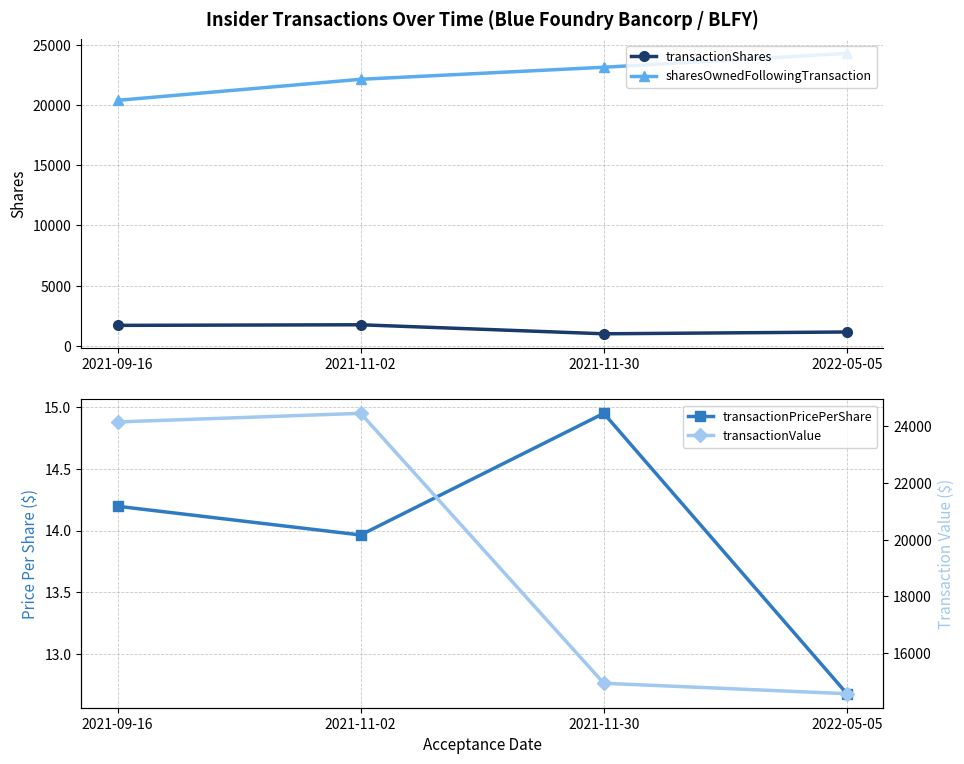

Count the number of data series in this chart.

4